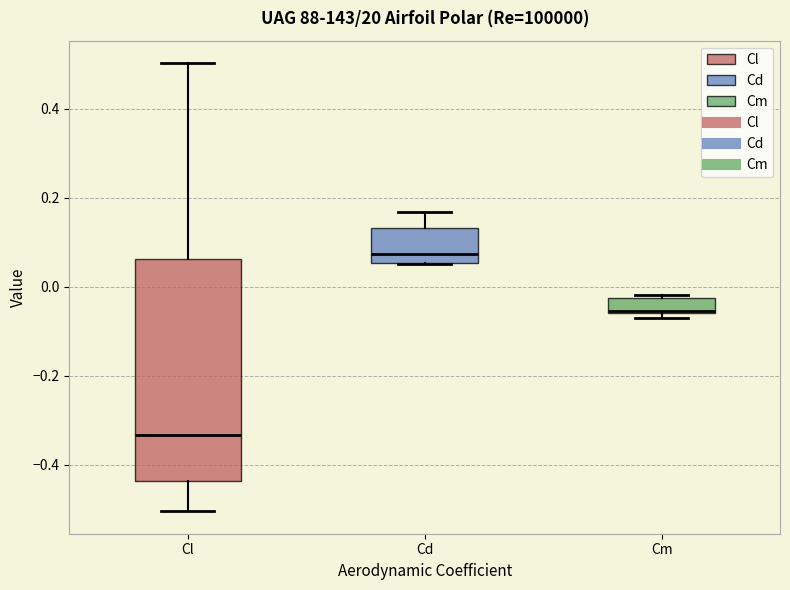

Where is the lower edge of the box for Cm on the y-axis? The values are not printed on the chart, so give them approximately, as read against the axis.

-0.06